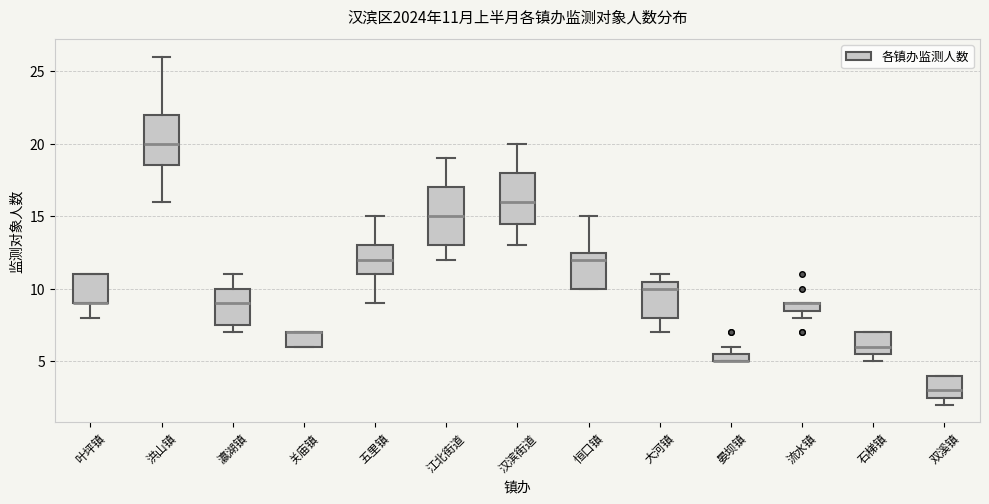

Comparing the boxes themselves (not the whiskers), which one is the tallest?

江北街道